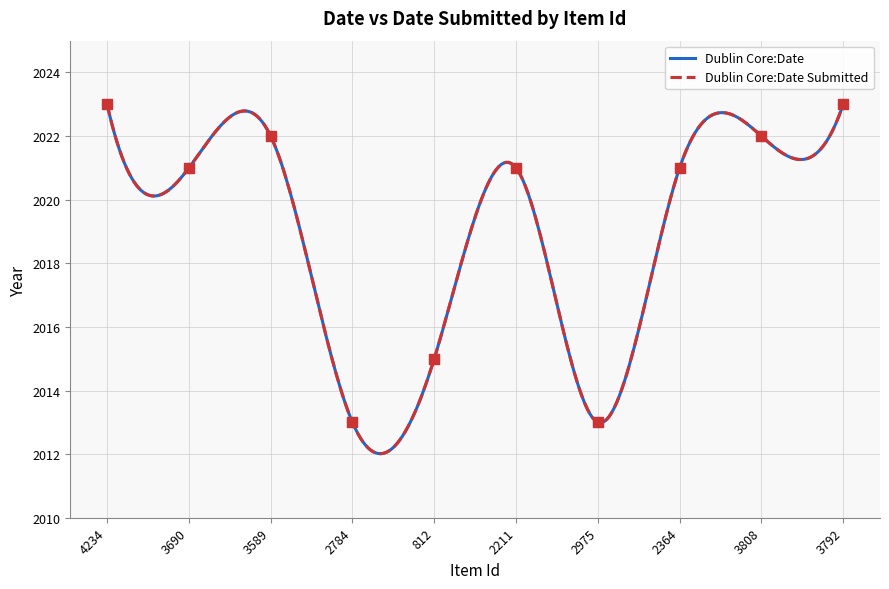

Which series reaches the minimum Y coordinate?

Dublin Core:Date